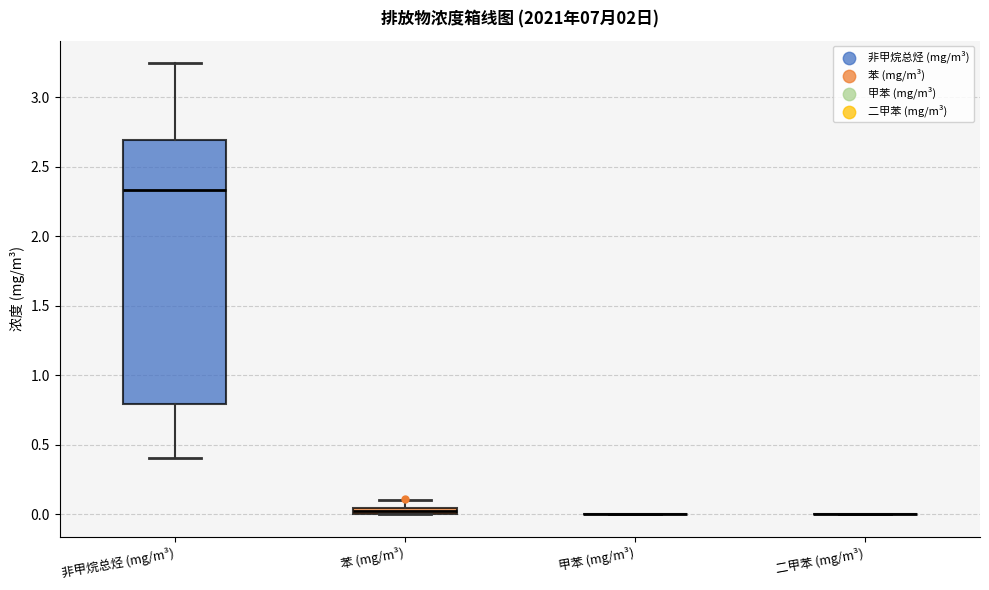

Where is the upper edge of the box for 苯 (mg/m³) on the y-axis? The values are not printed on the chart, so give them approximately, as read against the axis.

0.05